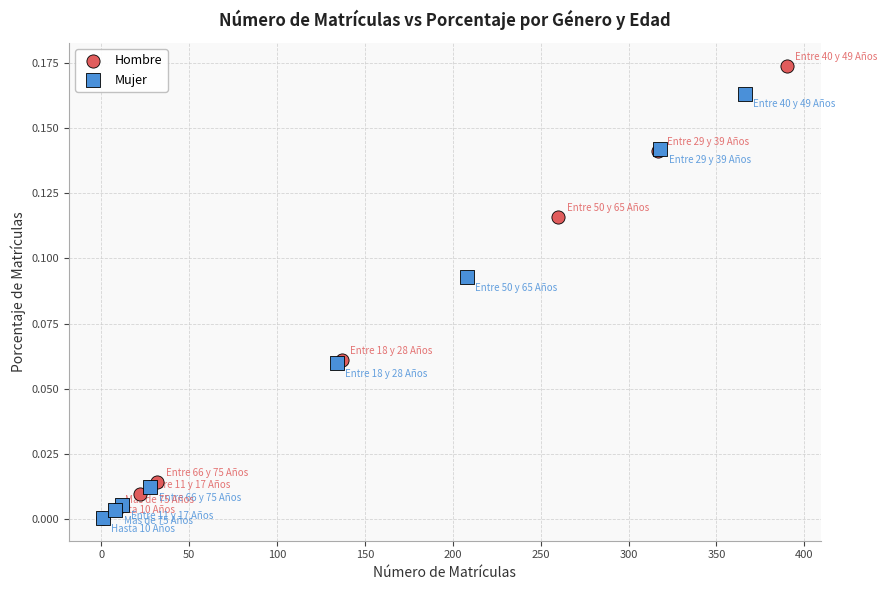

Which series reaches the maximum Y coordinate?

Hombre